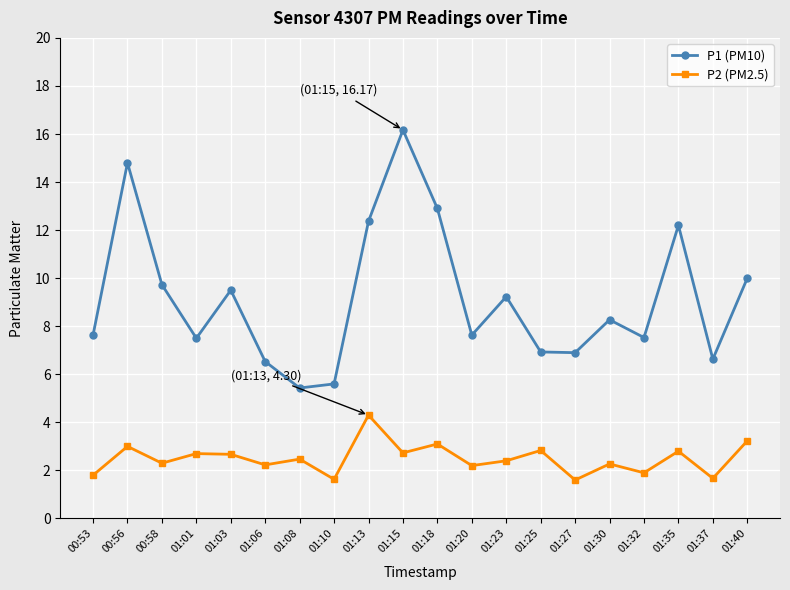

What is the maximum value shown in the chart?

16.2